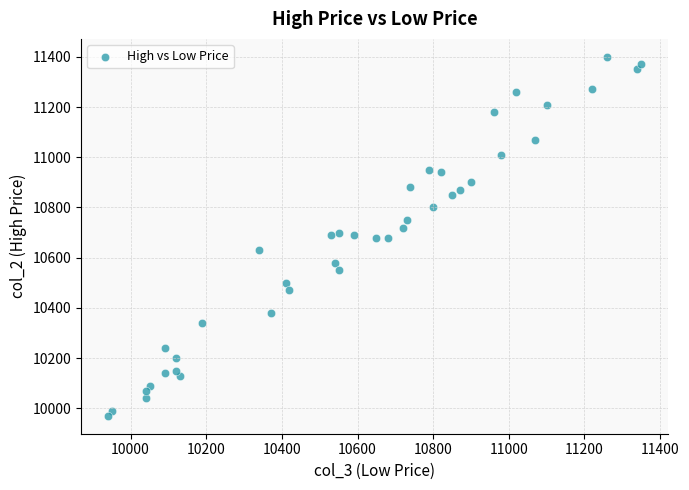

What is the range of X values (max minus min)?

1410